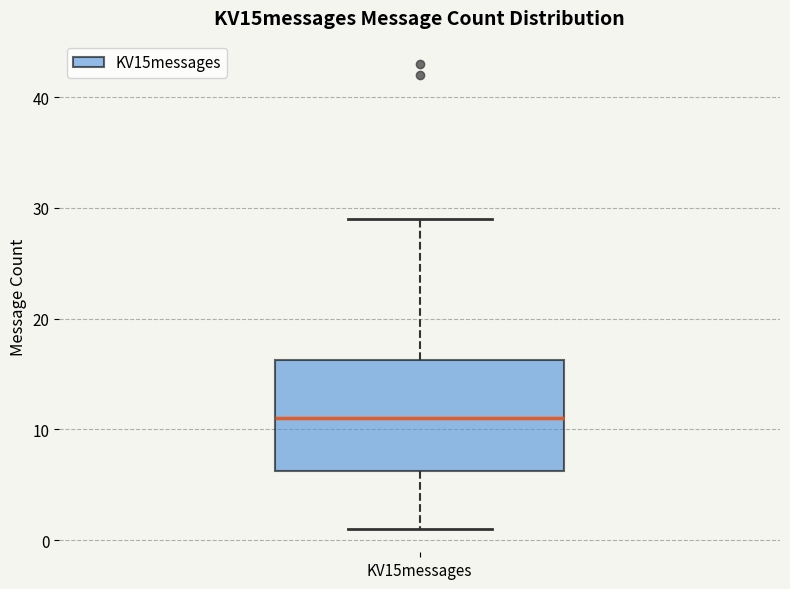

Read this box plot against the y-axis: the position of the median line, the range covered by the box, and the ends of both whiskers. The values are not printed on the chart, so give them approximately, as read against the axis.

median 11, box 6 to 16, whiskers 1 to 29